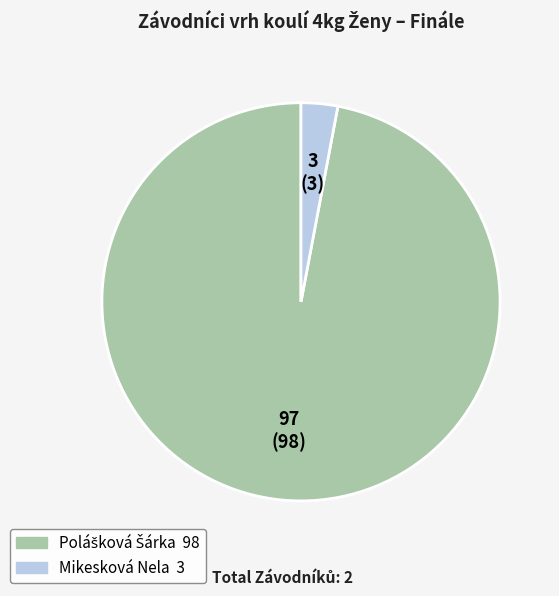

Is there a majority slice in this chart?

Yes